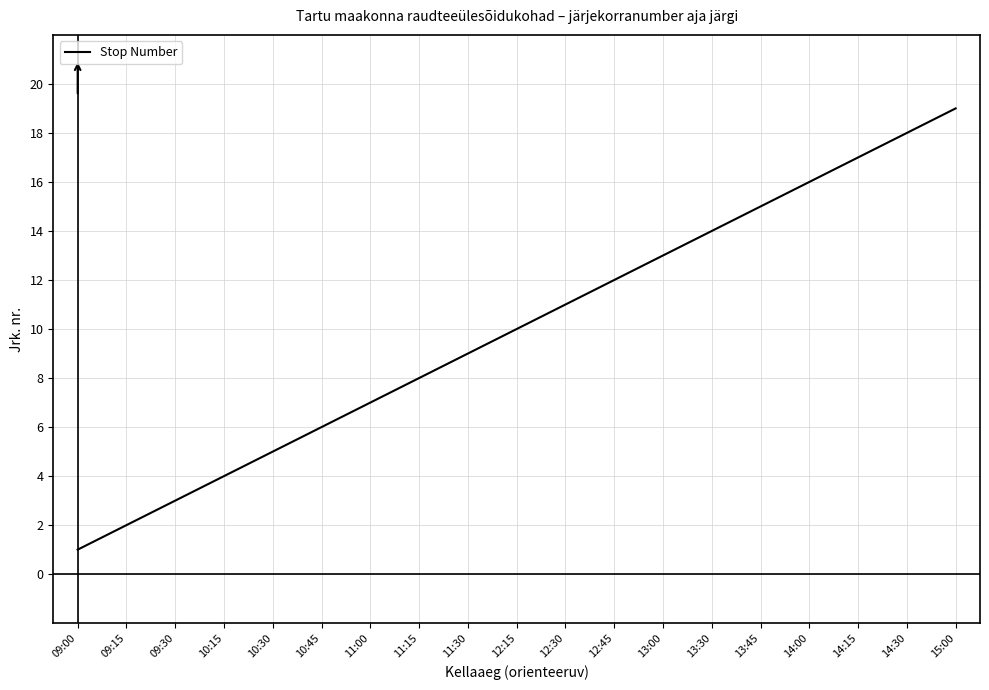

What is the difference between the maximum and minimum values?

18